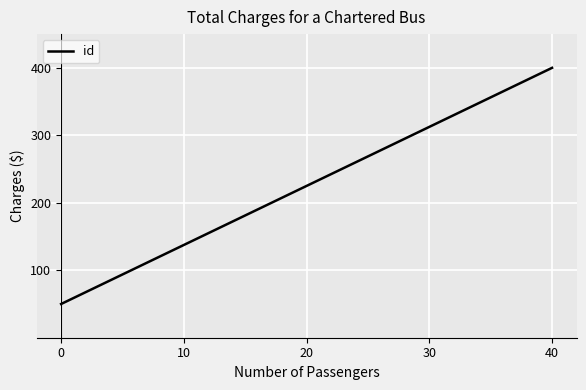

How many values are between 155 and 330?

6